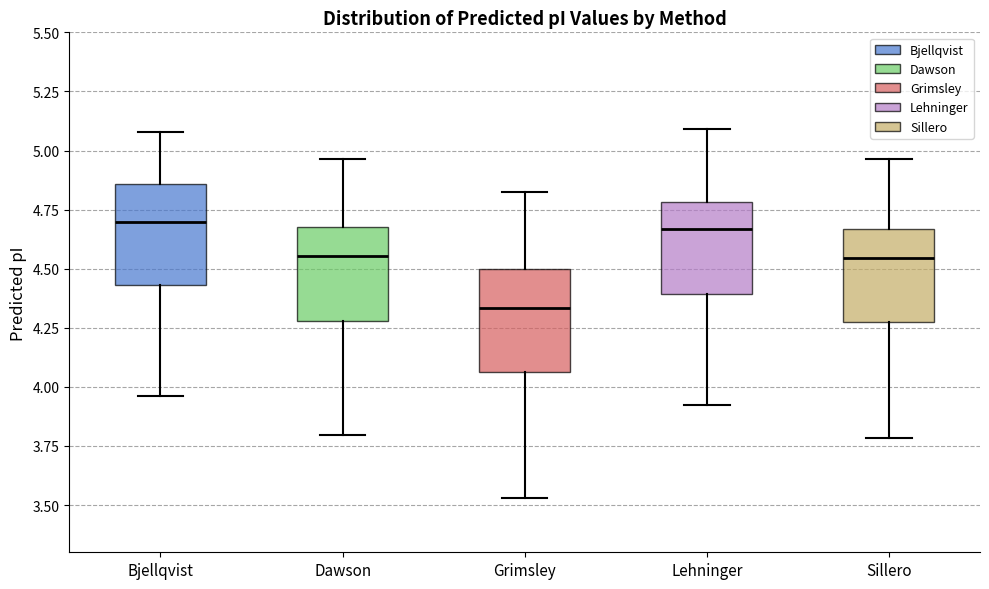

Reading left to right, read every box against the y-axis: the position of its median line, the range the box covers, and the ends of its whiskers. The values are not printed on the chart, so give them approximately, as read against the axis.

Bjellqvist: median 4.70, box 4.45 to 4.85, whiskers 3.95 to 5.10
Dawson: median 4.55, box 4.30 to 4.70, whiskers 3.80 to 4.95
Grimsley: median 4.35, box 4.05 to 4.50, whiskers 3.55 to 4.85
Lehninger: median 4.65, box 4.40 to 4.80, whiskers 3.90 to 5.10
Sillero: median 4.55, box 4.30 to 4.65, whiskers 3.80 to 4.95